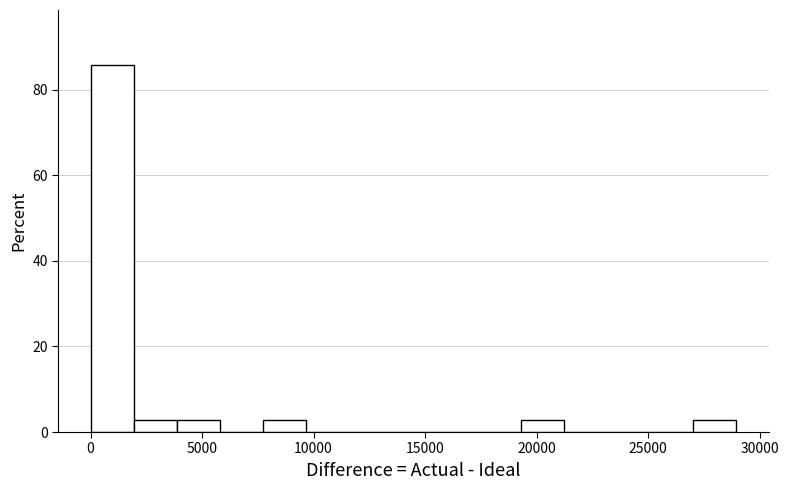

Around what value on the x-axis is the tallest bar? Give the approximate position of its centre, as read against the axis.

1000